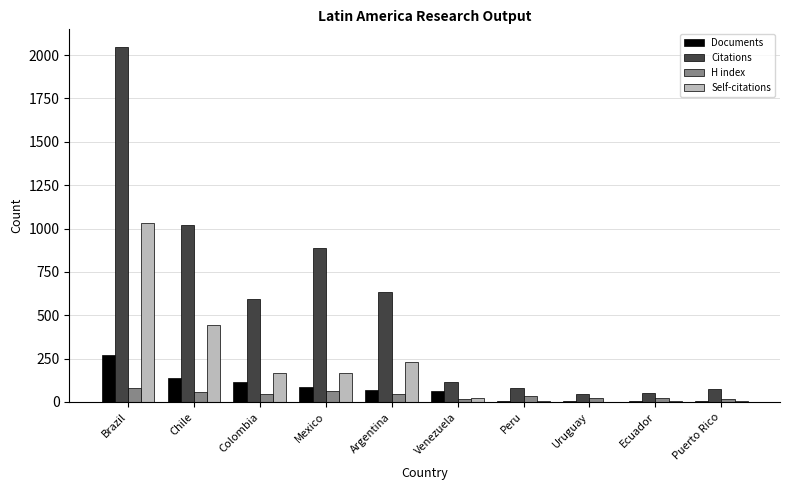

What is the spread (max minus min) of values at Puerto Rico?

73